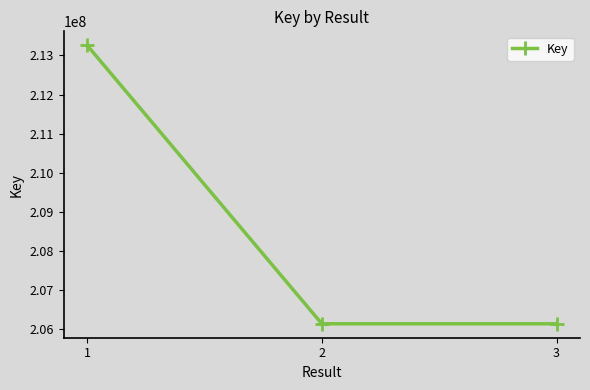

What is the difference between the second highest and minimum values?

380